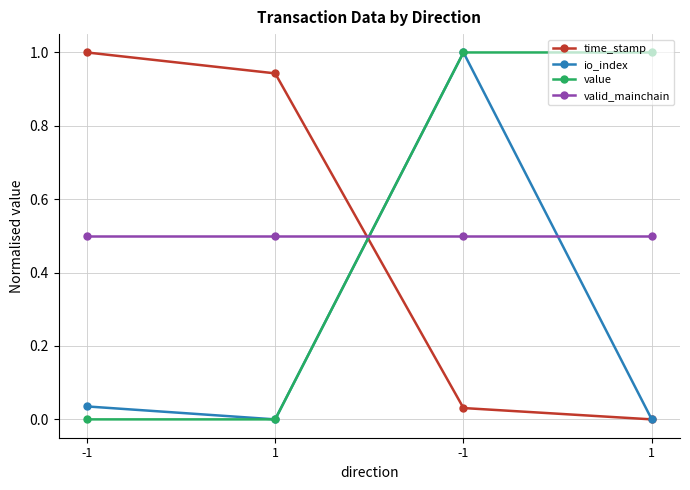

True or false: valid_mainchain has a value of 0.2 at -1.

False